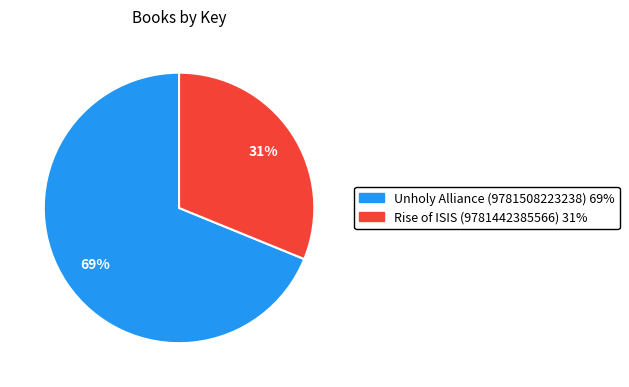

Count the number of slices in the pie.

2